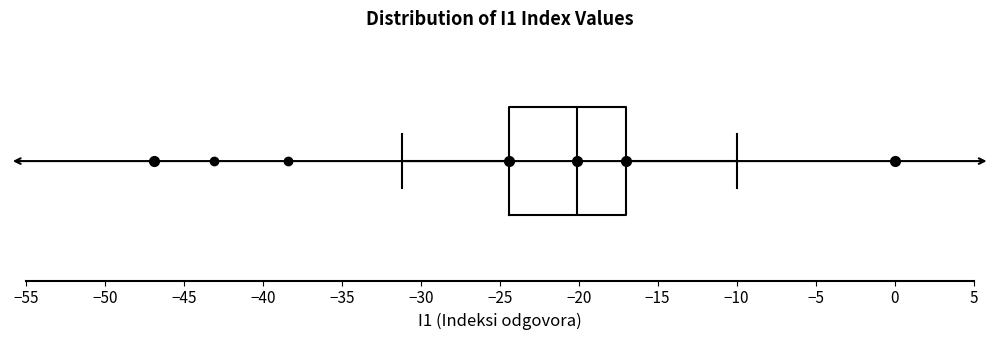

Read this box plot against the x-axis: the position of the median line, the range covered by the box, and the ends of both whiskers. The values are not printed on the chart, so give them approximately, as read against the axis.

median -20.0, box -24.5 to -17.0, whiskers -31.0 to -10.0